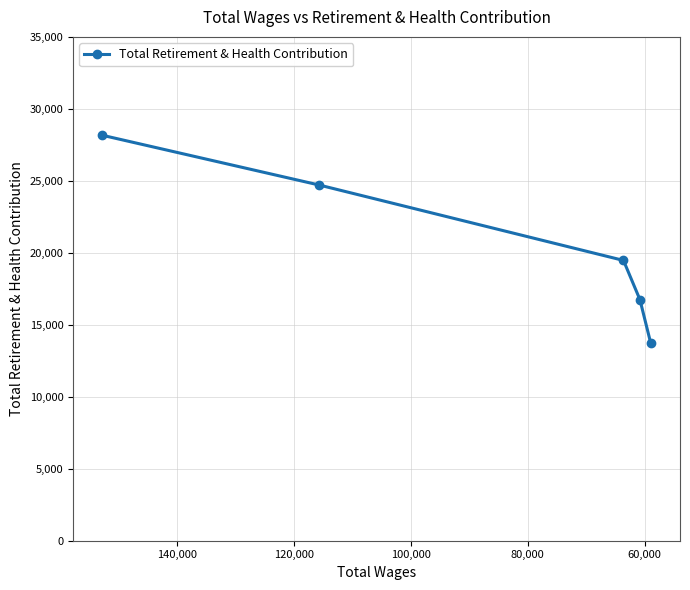

The value at 100,000 is 28865. True or false?

False